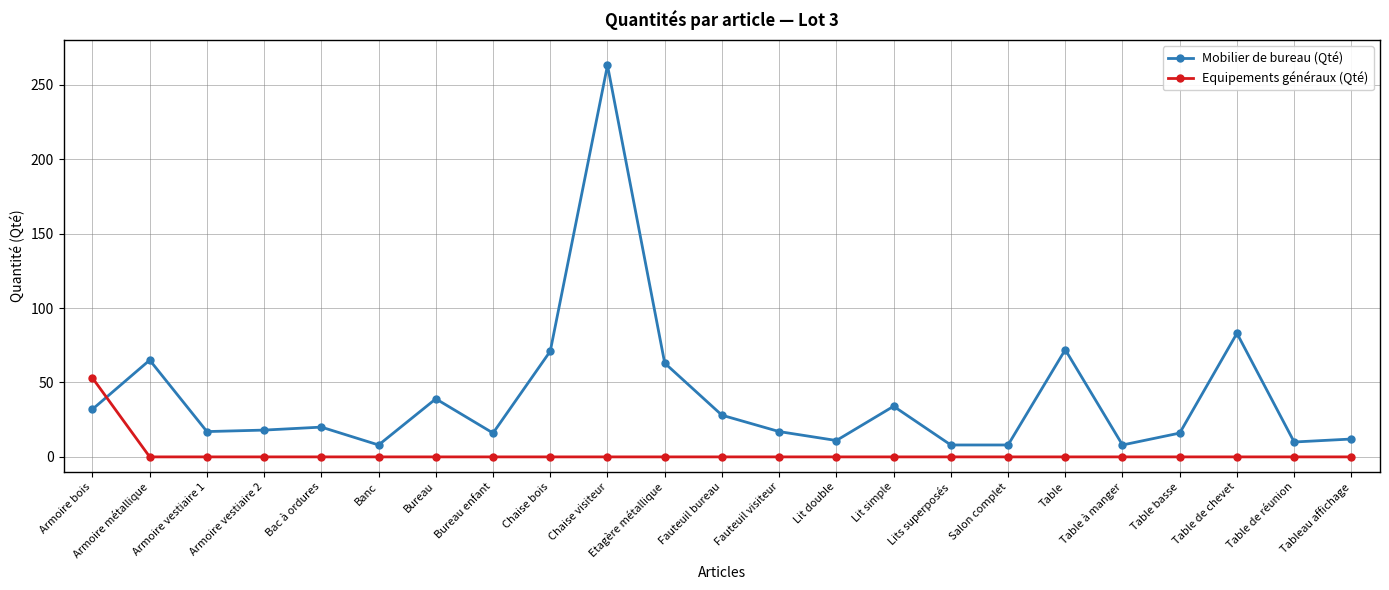

How many intersections are there between Mobilier de bureau (Qté) and Equipements généraux (Qté)?

1